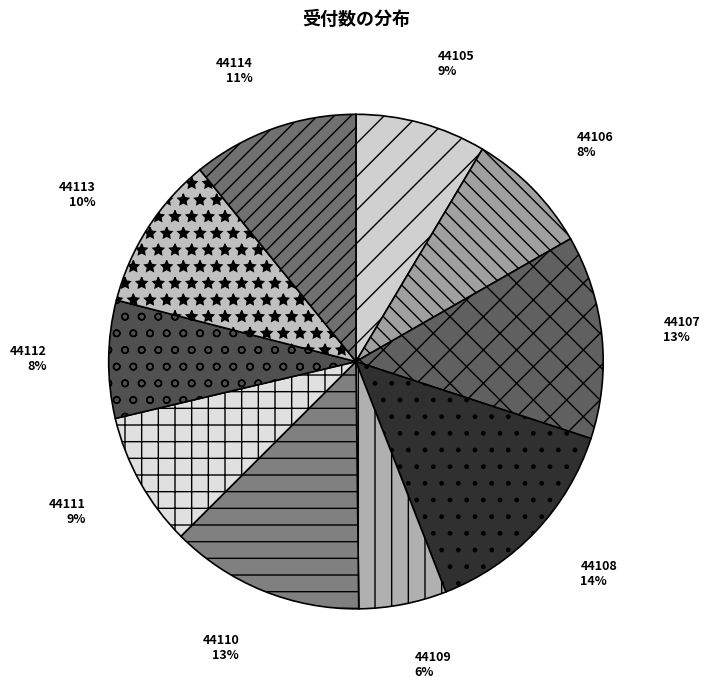

Which has a higher value, 44110 or 44109?

44110